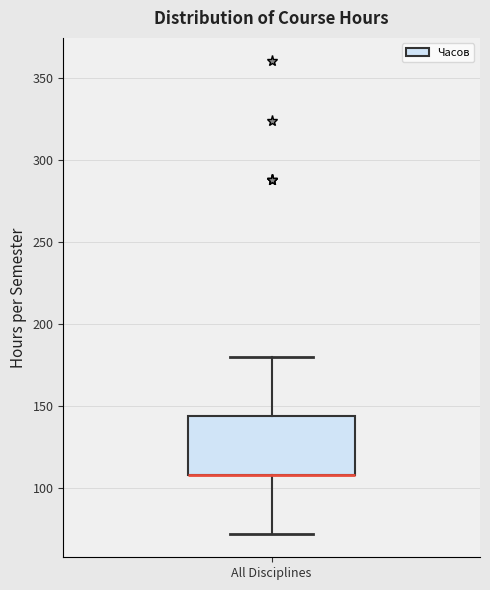

Transcribe this box plot: give where the median line is, the range the box spans, and where the two whiskers end, as read against the y-axis. The values are not printed on the chart, so give them approximately, as read against the axis.

median 110 (drawn on the box's lower edge), box 110 to 145, whiskers 70 to 180